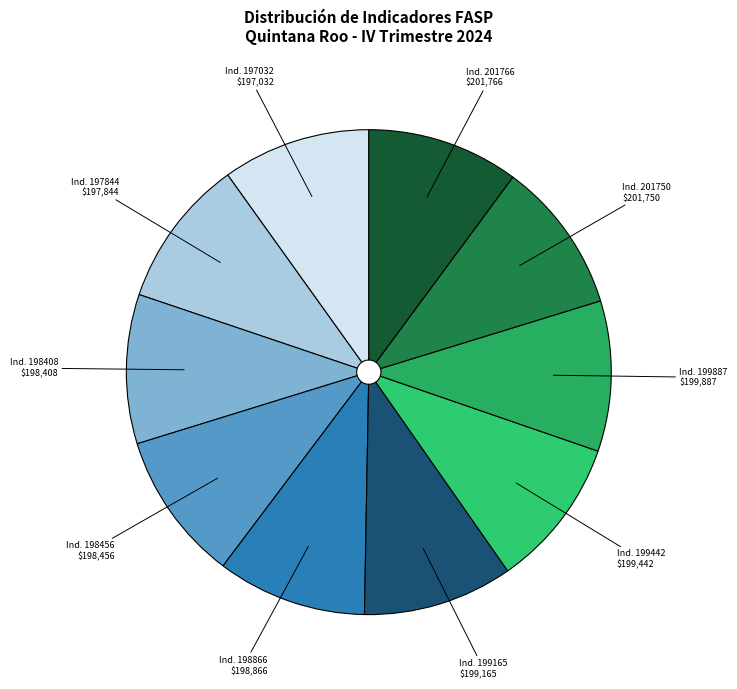

Is it true that Ind. 199887 $199,887 is 24% of the pie?

False